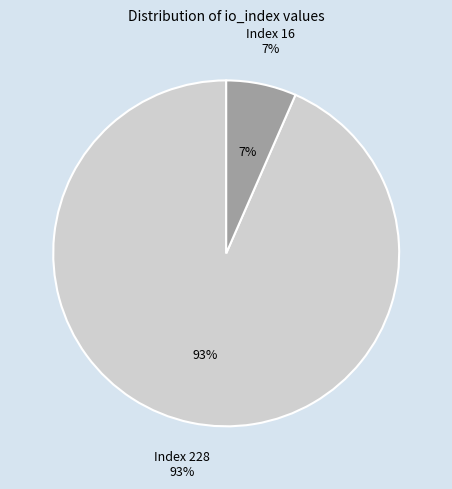

To the nearest percent, what is the combined percentage of io_index=16 and io_index=228?

100%